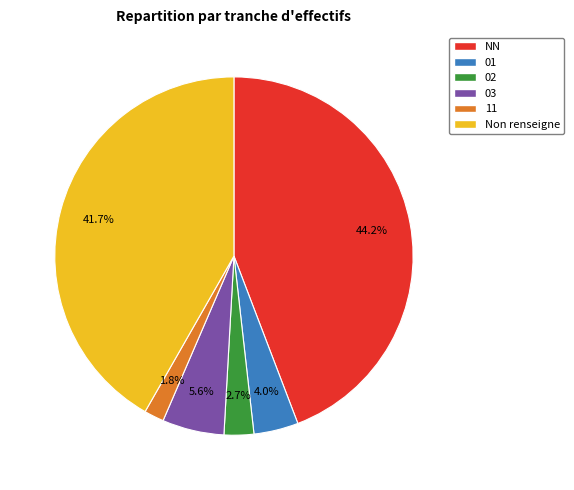

Does 02 represent more than half of the total?

No